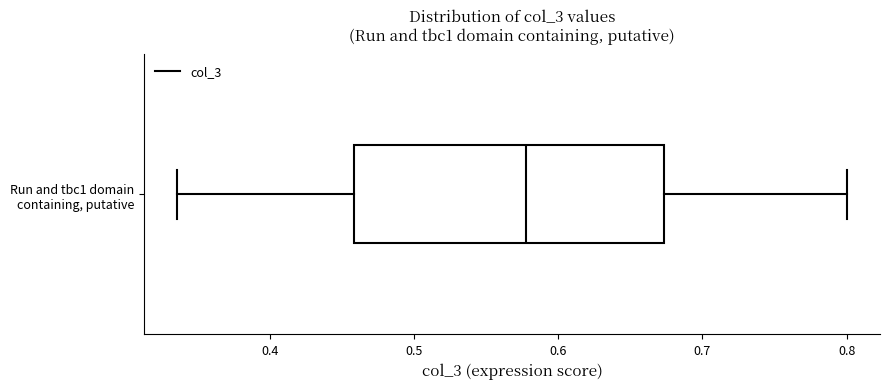

Read this box plot against the x-axis: the position of the median line, the range covered by the box, and the ends of both whiskers. The values are not printed on the chart, so give them approximately, as read against the axis.

median 0.58, box 0.46 to 0.67, whiskers 0.34 to 0.80